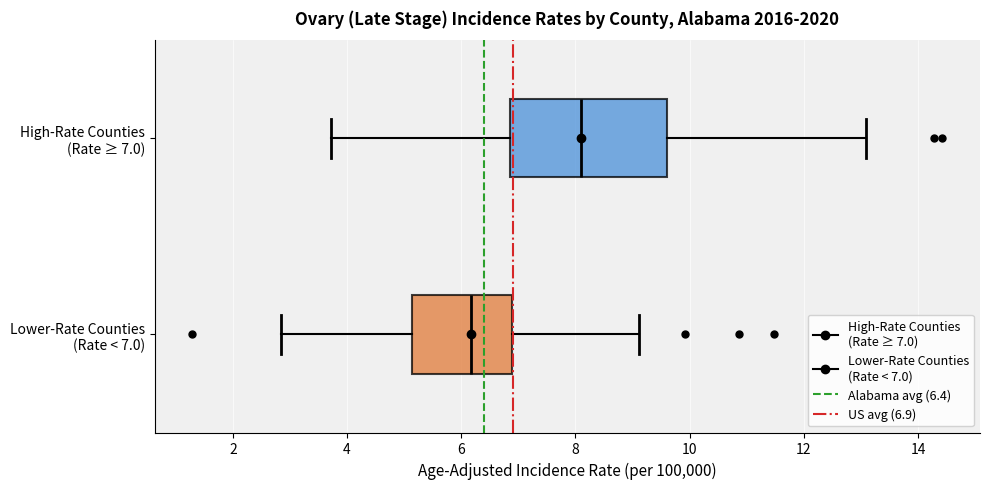

Reading bottom to top, transcribe this box plot: for each box, give where its median line is, the range the box spans, and where its two whiskers end, as read against the x-axis. The values are not printed on the chart, so give them approximately, as read against the axis.

Lower-Rate Counties (Rate < 7.0): median 6.2, box 5.2 to 6.8, whiskers 2.8 to 9.2
High-Rate Counties (Rate ≥ 7.0): median 8.0, box 6.8 to 9.6, whiskers 3.8 to 13.0